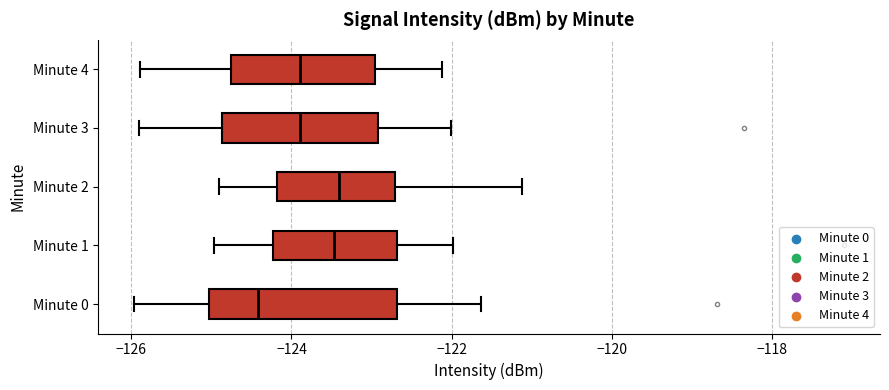

Reading bottom to top, transcribe this box plot: for each box, give where its median line is, the range the box spans, and where its two whiskers end, as read against the x-axis. The values are not printed on the chart, so give them approximately, as read against the axis.

Minute 0: median -124.4, box -125.0 to -122.6, whiskers -126.0 to -121.6
Minute 1: median -123.4, box -124.2 to -122.6, whiskers -125.0 to -122.0
Minute 2: median -123.4, box -124.2 to -122.8, whiskers -125.0 to -121.2
Minute 3: median -123.8, box -124.8 to -123.0, whiskers -126.0 to -122.0
Minute 4: median -123.8, box -124.8 to -123.0, whiskers -125.8 to -122.2